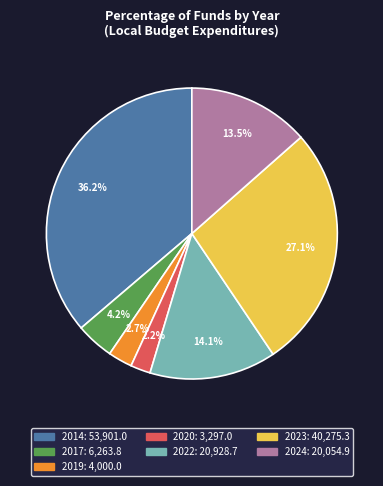

Is there any slice that represents more than half of the pie?

No